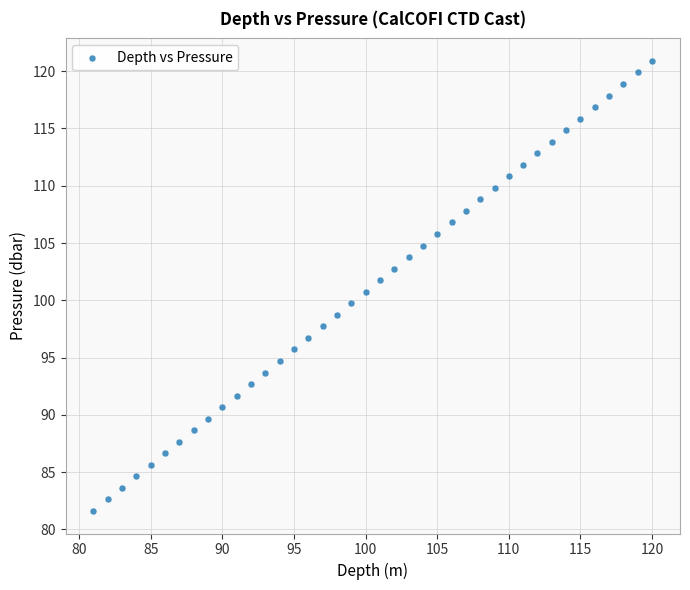

What is the range of X values (max minus min)?

39.0